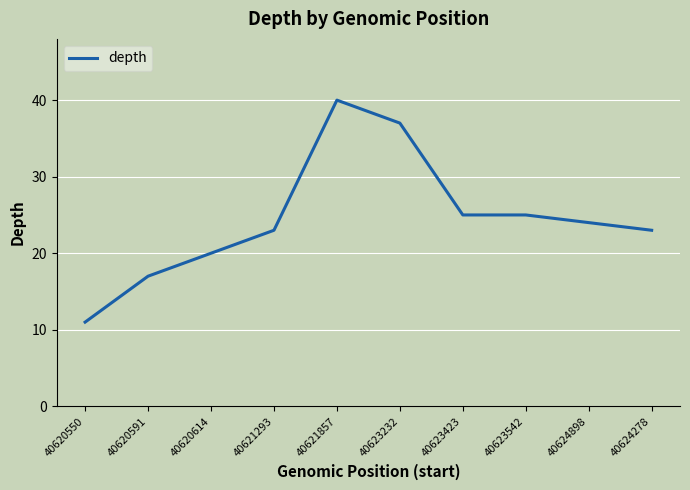

Between 40620550 and 40620591, which is larger?

40620591